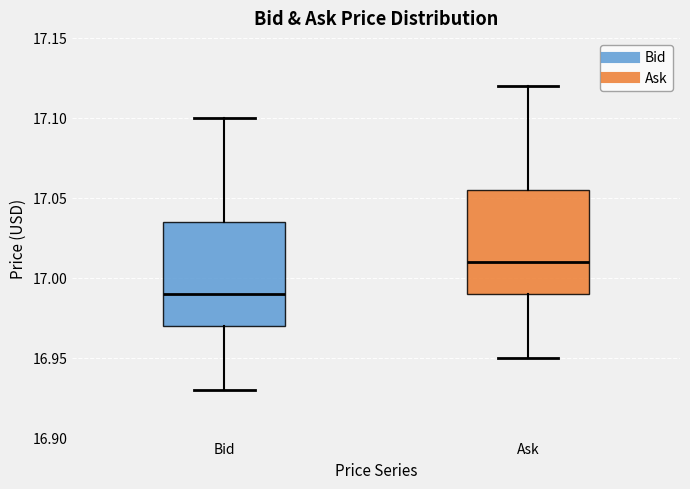

Which box's median line is the lowest?

Bid